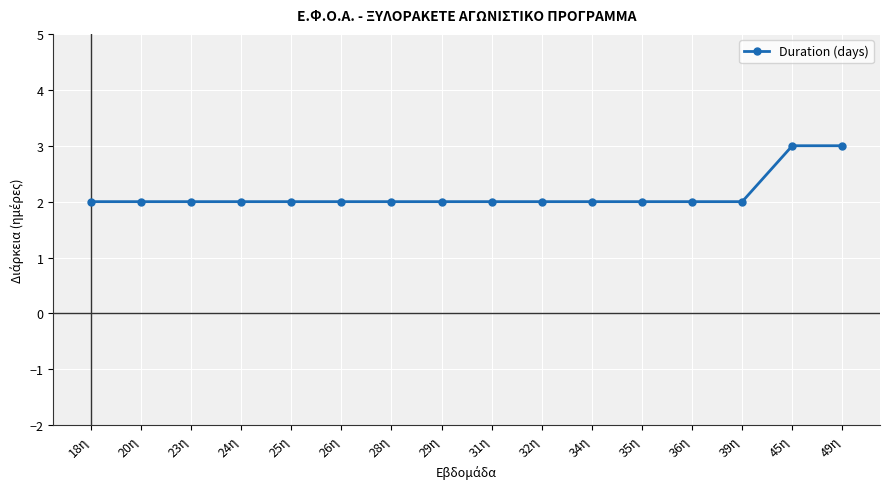

What is the maximum value shown in the chart?

3